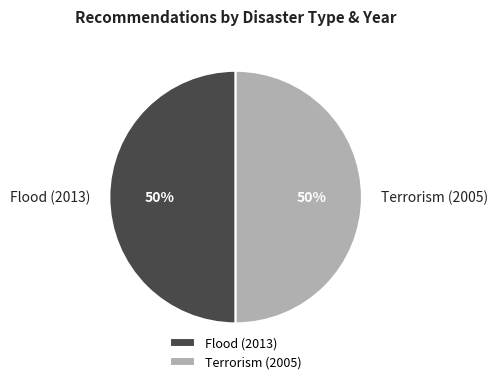

Combined, do Terrorism (2005) and Flood (2013) account for over 50%?

Yes